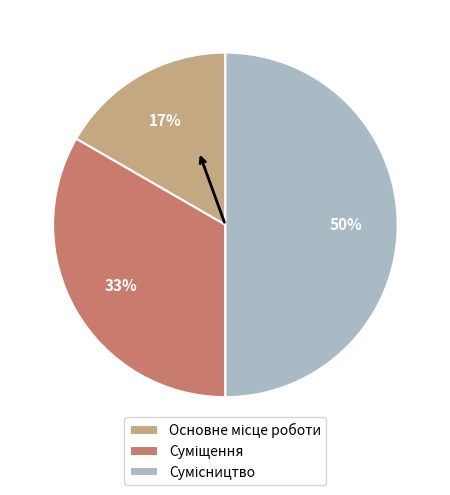

To the nearest percent, what is the difference between the largest and smallest slice percentages?

33%